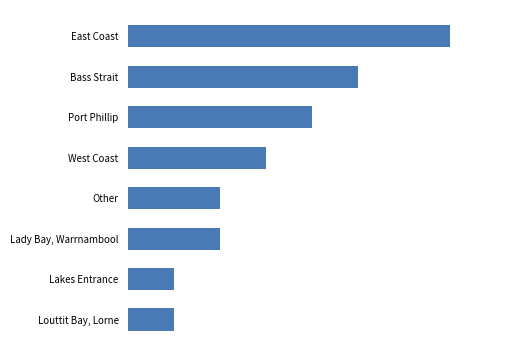

Does the chart contain stacked bars?

No